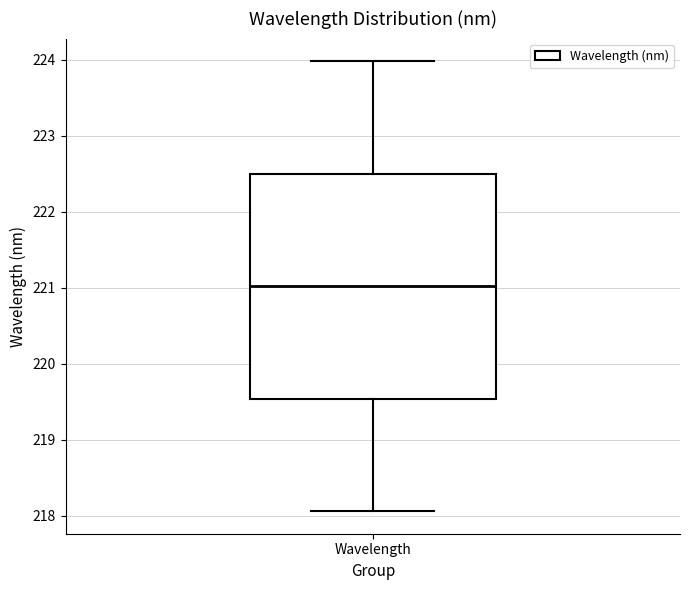

Where is the upper edge of the box for Wavelength on the y-axis? The values are not printed on the chart, so give them approximately, as read against the axis.

222.5